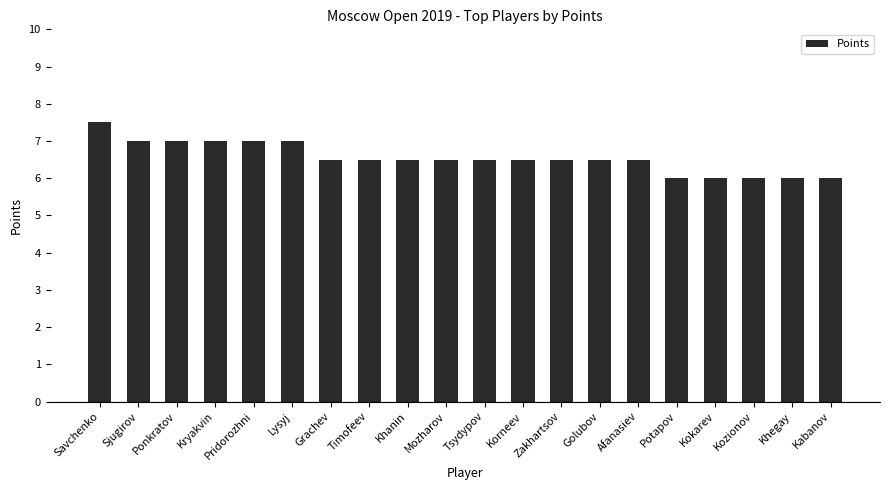

What position from the left is Tsydypov?

11